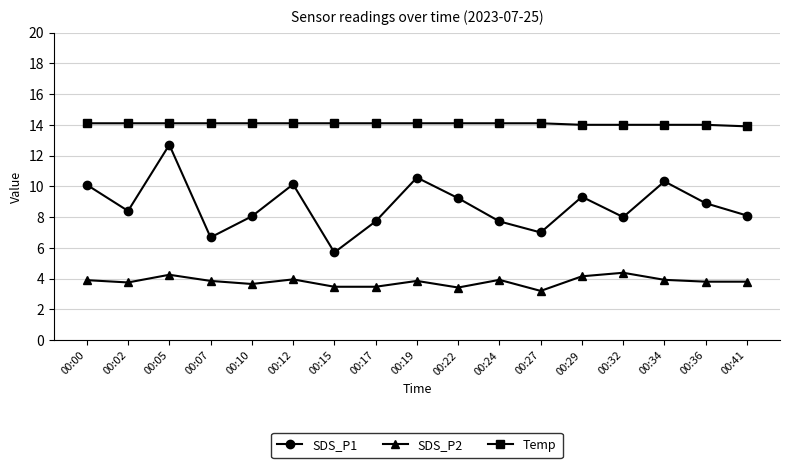

List the series in order of their peak value, lowest first.

SDS_P2, SDS_P1, Temp